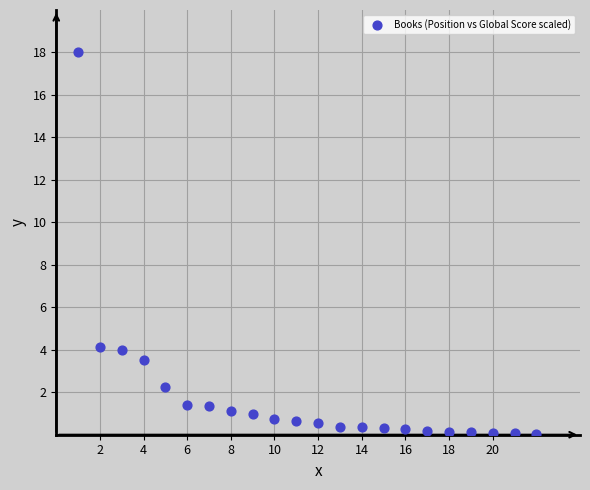

What is the range of X values (max minus min)?

21.0